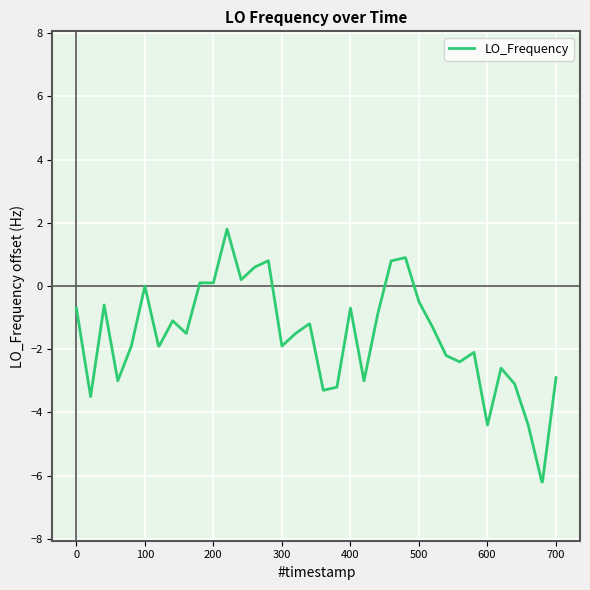

What is the minimum value shown in the chart?

-6.2